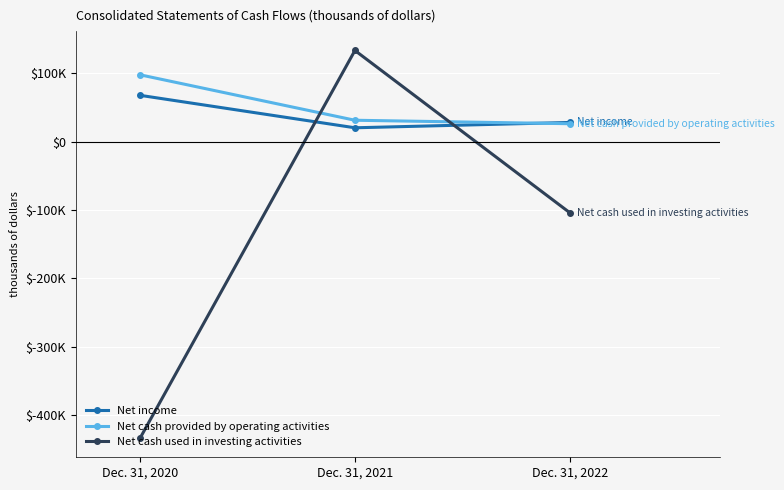

Reading right to left, list all the values displayed in this chart.

Net income: 27825	20044	67405
Net cash provided by operating activities: 25987	31047	97344
Net cash used in investing activities: -103808	132918	-432778